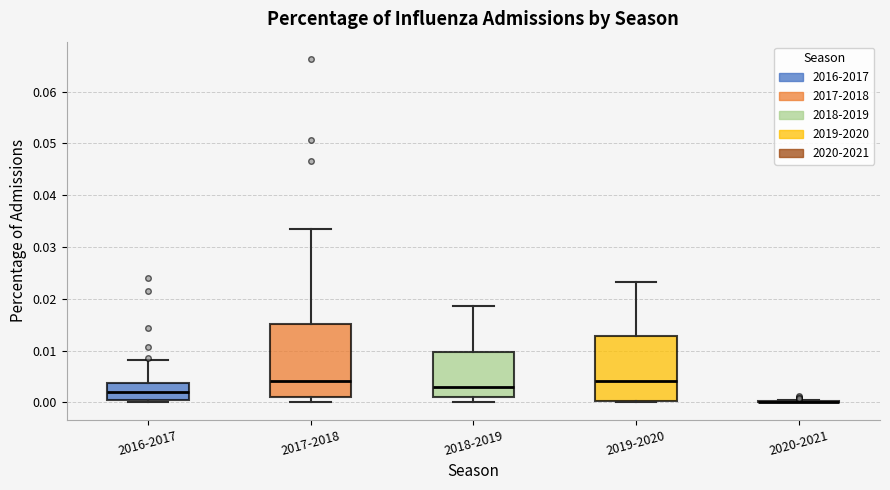

Reading left to right, transcribe this box plot: for each box, give where its median line is, the range the box spans, and where its two whiskers end, as read against the y-axis. The values are not printed on the chart, so give them approximately, as read against the axis.

2016-2017: median 0.002, box 0.001 to 0.004, whiskers 0.000 to 0.008
2017-2018: median 0.004, box 0.001 to 0.015, whiskers 0.000 to 0.033
2018-2019: median 0.003, box 0.001 to 0.010, whiskers 0.000 to 0.019
2019-2020: median 0.004, box 0.000 to 0.013, whiskers 0.000 (just below the box's lower edge) to 0.023
2020-2021: box collapsed to a line at 0.000, whiskers 0.000 to 0.001